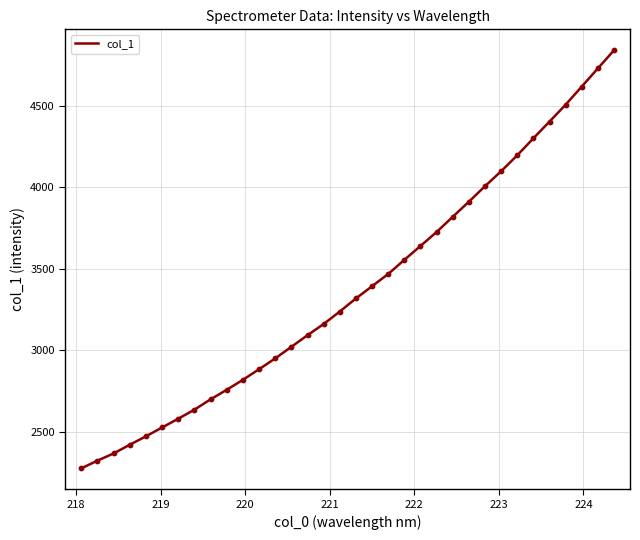

What is the greatest value displayed?

4841.3